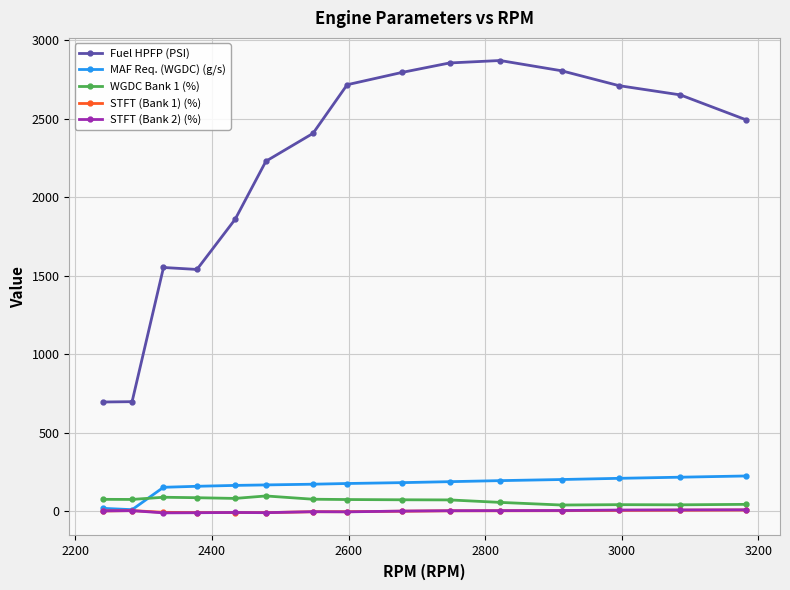

True or false: Fuel HPFP (PSI) and STFT (Bank 1) (%) cross at least once.

False